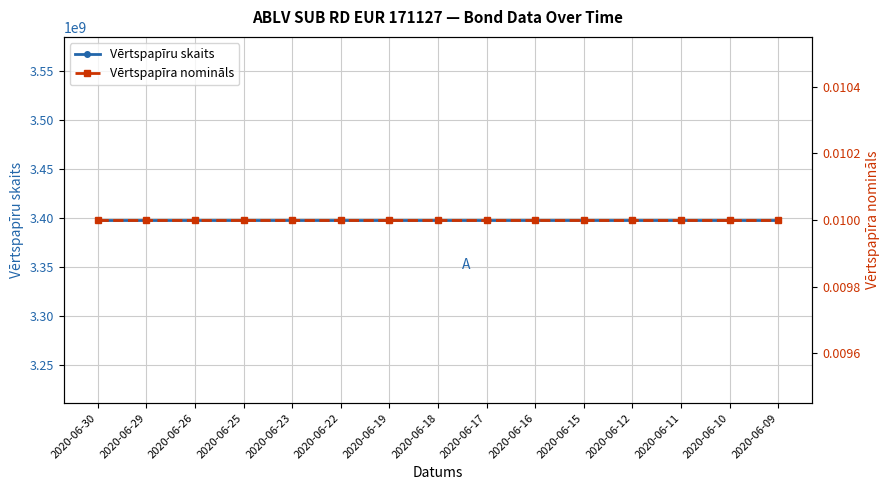

At 2020-06-10, list the series in order from smallest to largest.

Vērtspapīra nomināls, Vērtspapīru skaits